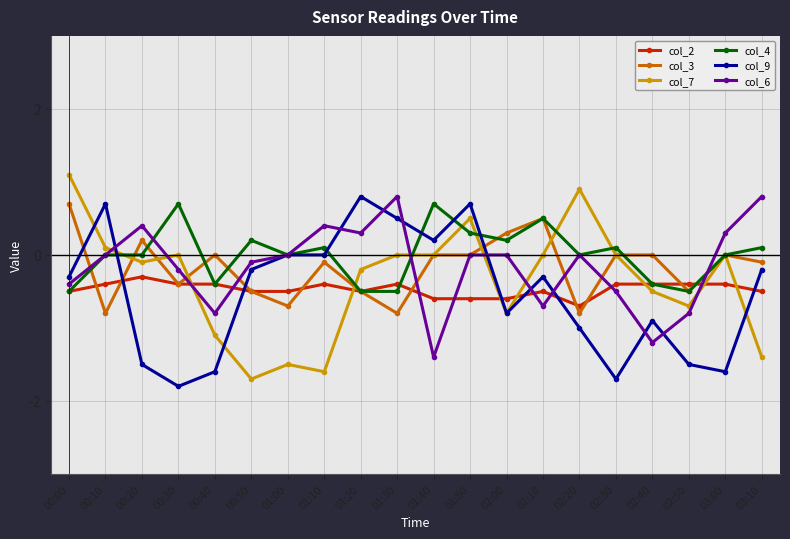

The col_7 series shows -1.4 at 03:10. True or false?

True